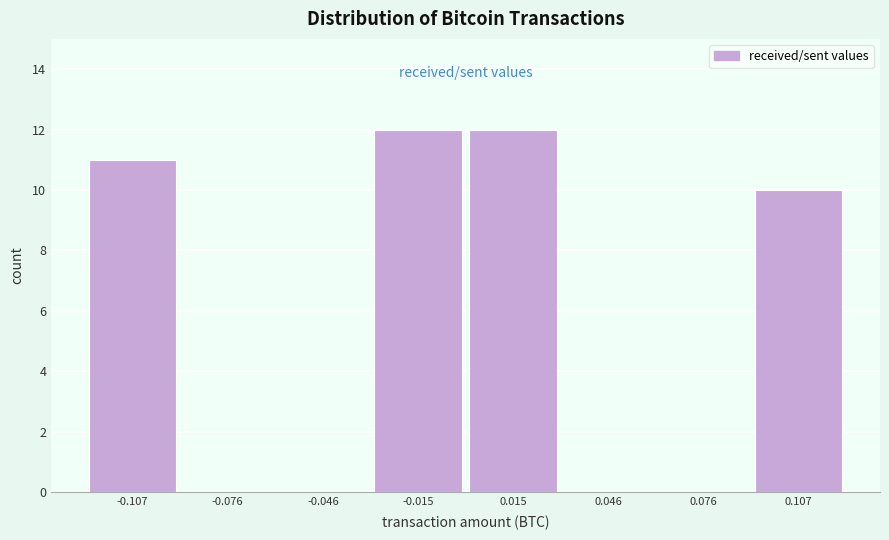

Reading left to right, list every bar in this chart as the range it spans on the x-axis followed by its height. Neither the bar edges nor the heights are printed on the chart, so give them approximately, as read against the axes.

-0.12 to -0.09: 11
-0.09 to -0.06: 0
-0.06 to -0.03: 0
-0.03 to 0.00: 12
0.00 to 0.03: 12
0.03 to 0.06: 0
0.06 to 0.09: 0
0.09 to 0.12: 10